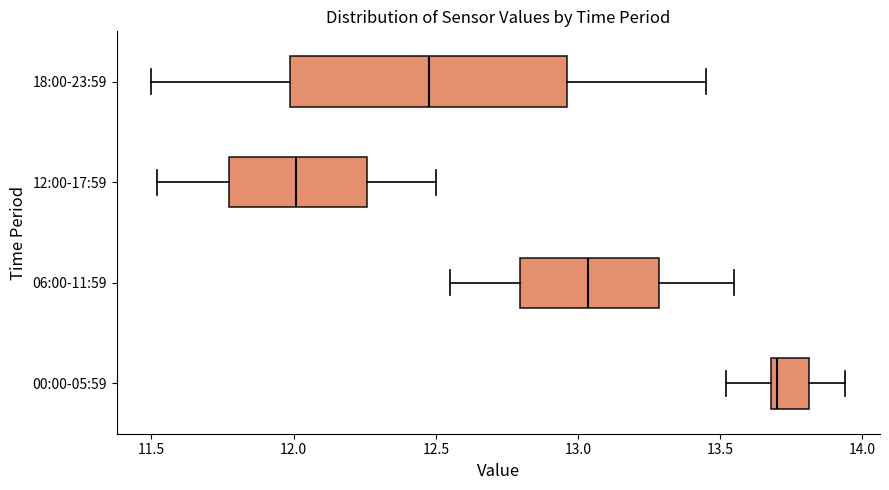

Comparing the boxes themselves (not the whiskers), which one is the widest?

18:00-23:59